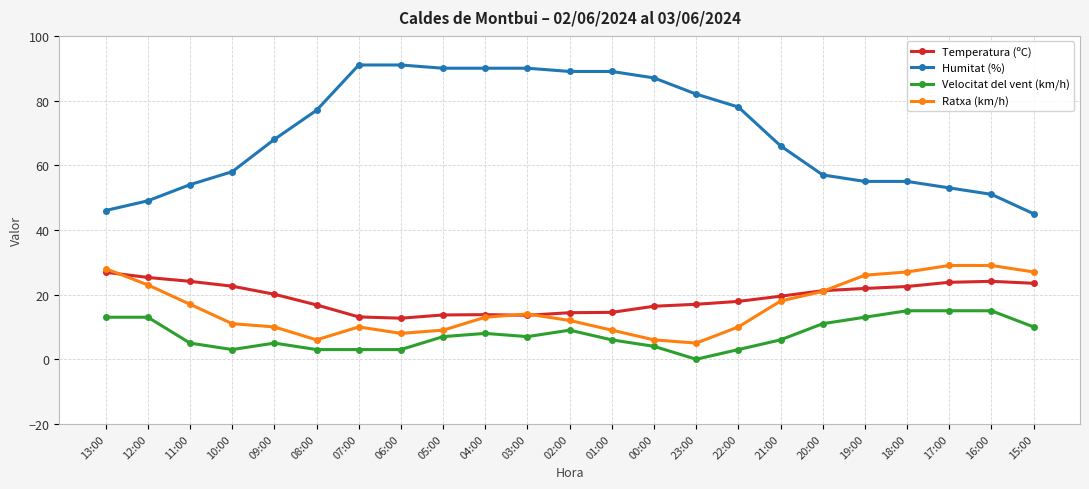

Is it true that Ratxa (km/h) equals 12.0 at 02:00?

True